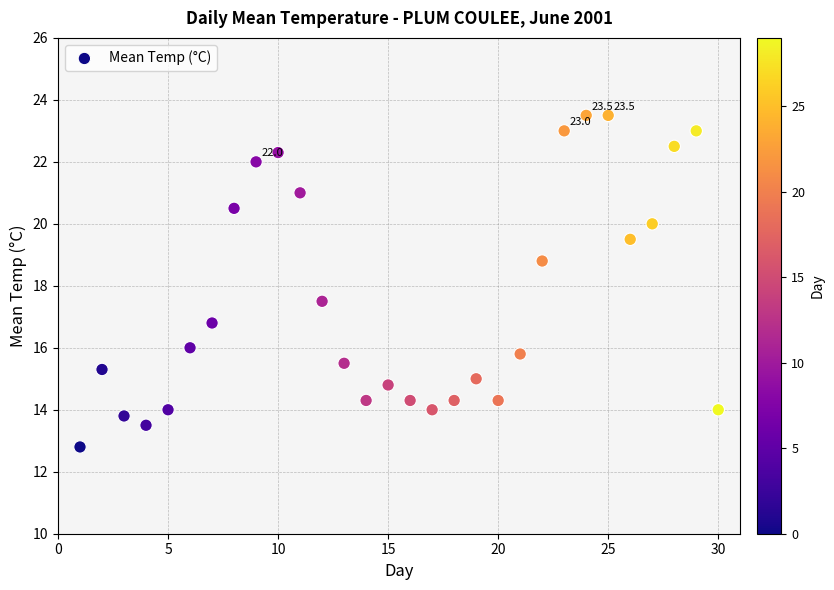

What Y value in the scatter plot is closest to 18?

17.5